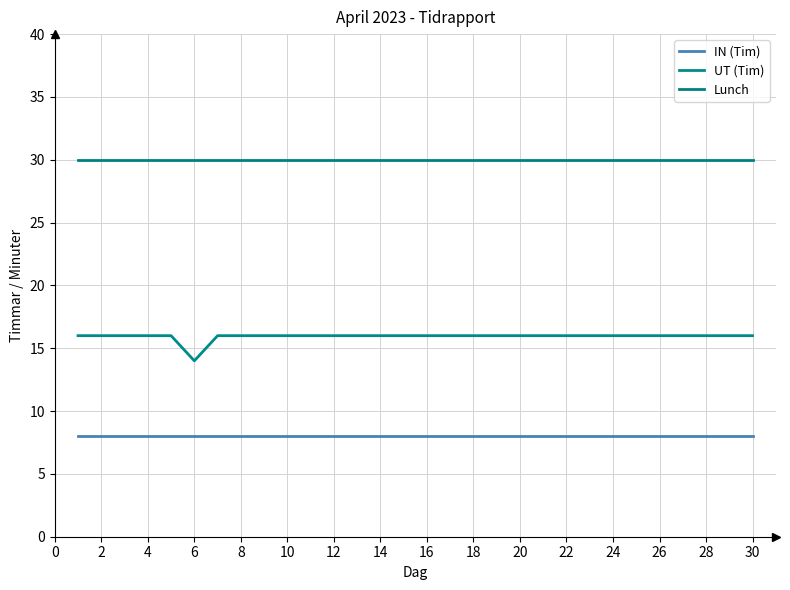

True or false: UT (Tim) and IN (Tim) cross at least once.

False